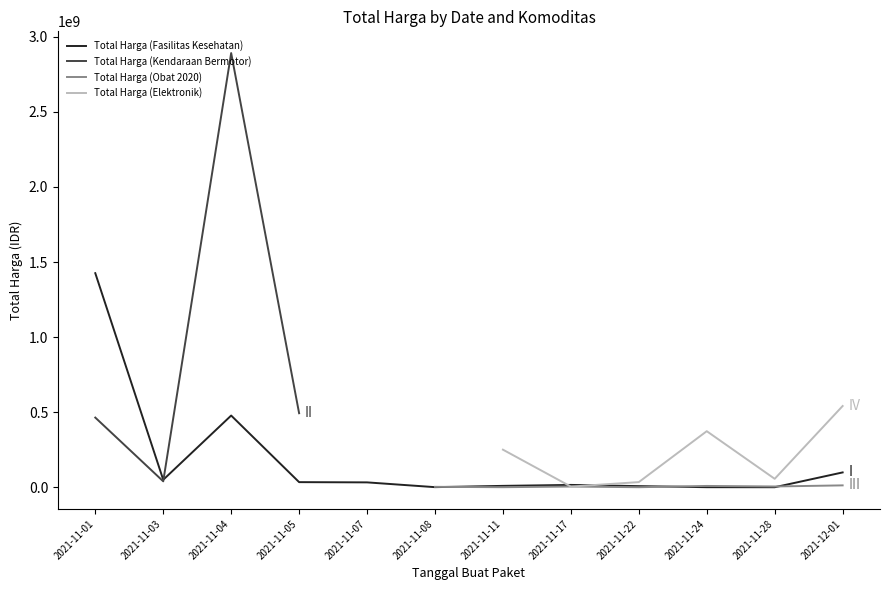

At which category does Total Harga (Fasilitas Kesehatan) reach its first local valley?

2021-11-03